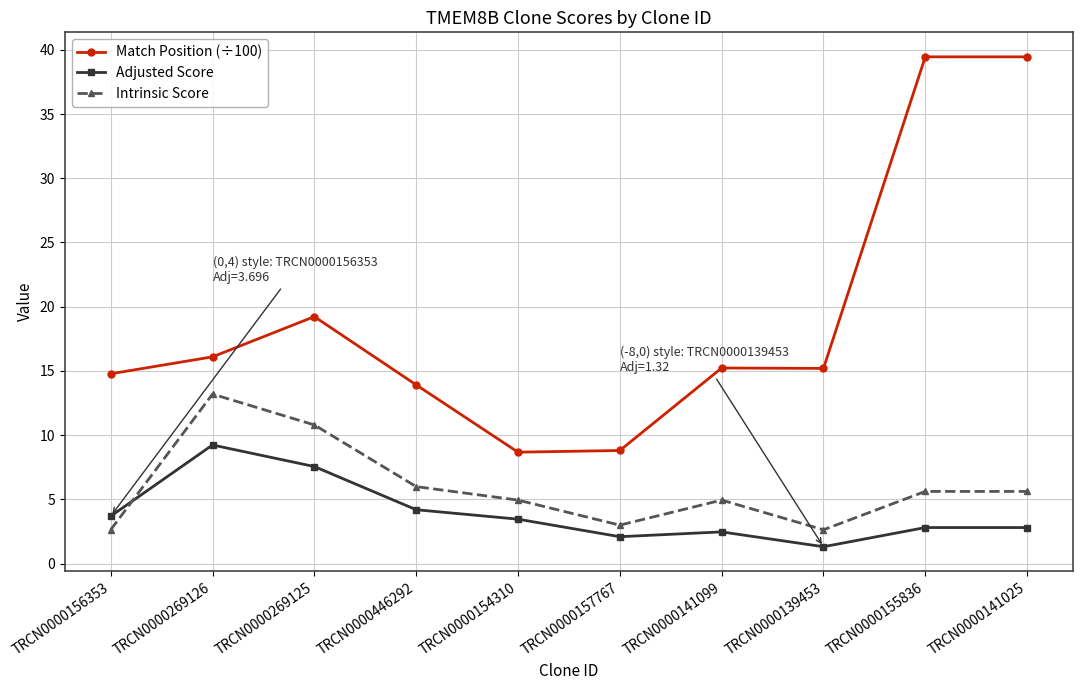

What is the sum of all Intrinsic Score values?

59.4